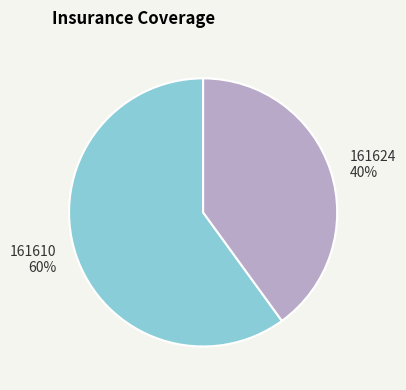

What percentage is the 161624 slice, to the nearest percent?

40%